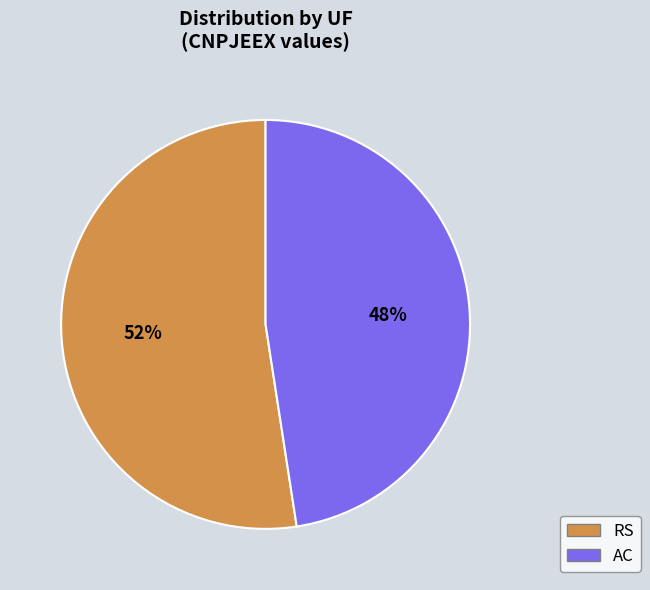

Does any single category account for the majority?

Yes